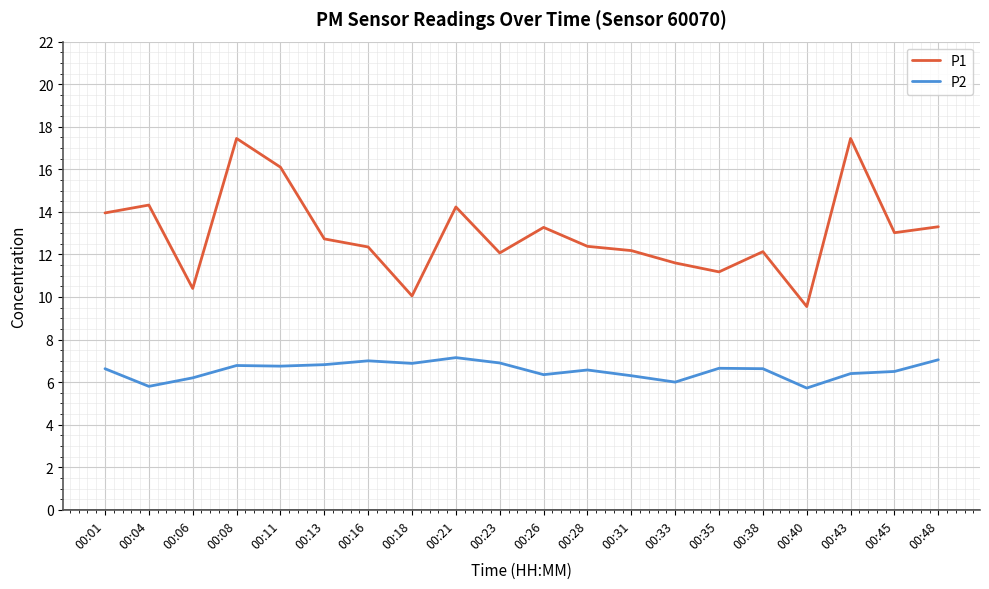

Is it true that P1 equals 16.1 at 00:11?

True